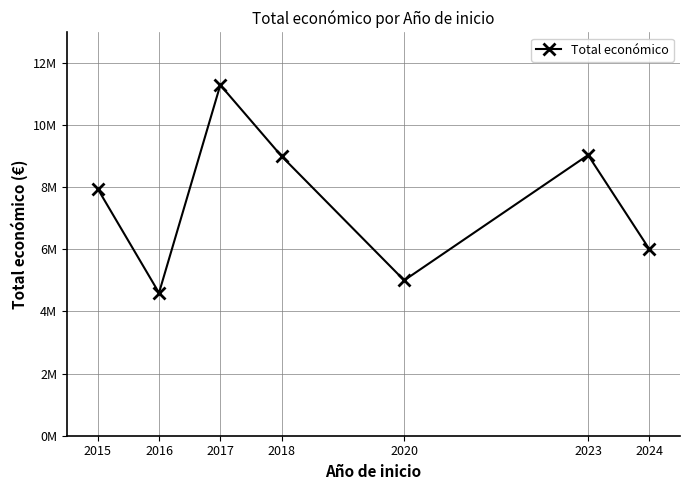

Does the chart have visible grid lines?

Yes